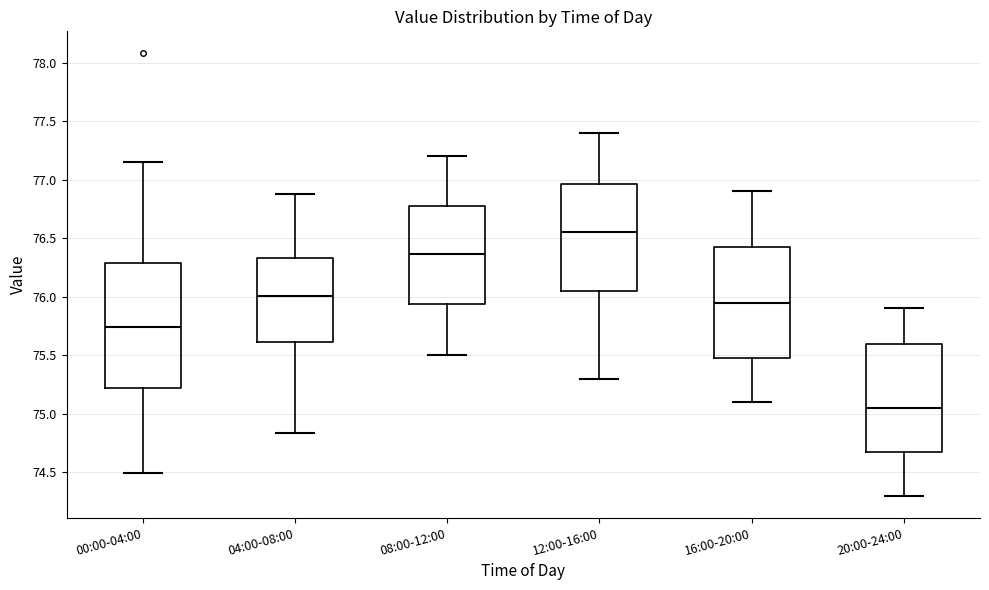

Which box has the lowest median line?

20:00-24:00